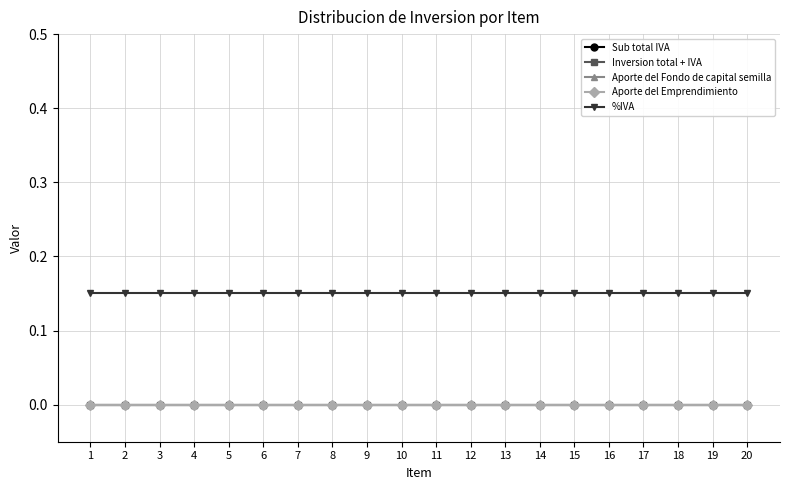

Does the chart have visible grid lines?

Yes